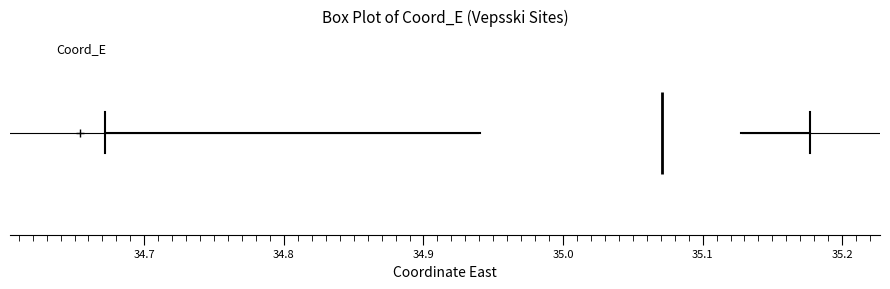

Transcribe this box plot: give where the median line is, the range the box spans, and where the two whiskers end, as read against the x-axis. The values are not printed on the chart, so give them approximately, as read against the axis.

median 35.07, box 34.94 to 35.13, whiskers 34.67 to 35.18